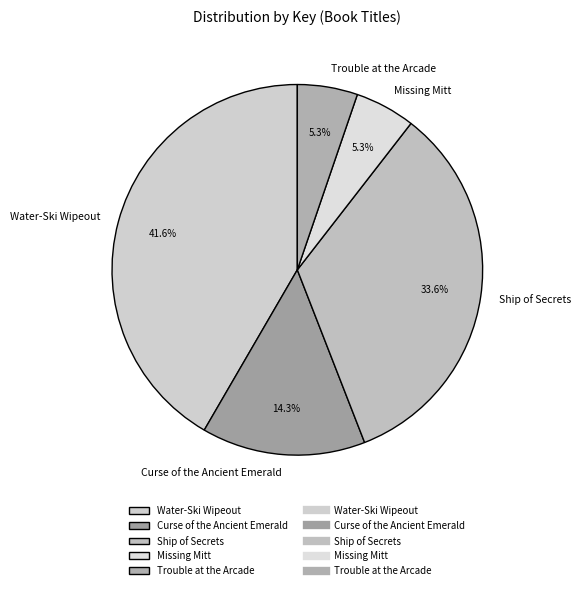

Is Curse of the Ancient Emerald the majority of the pie?

No